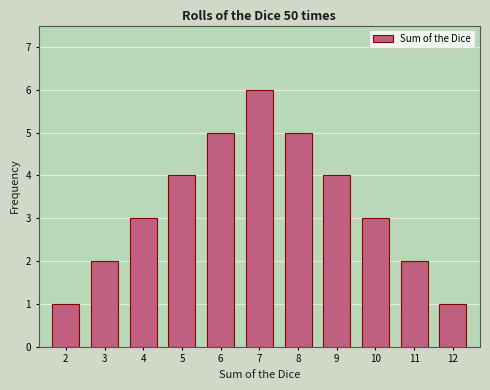

Reading right to left, extract all data points from this chart.

1	2	3	4	5	6	5	4	3	2	1